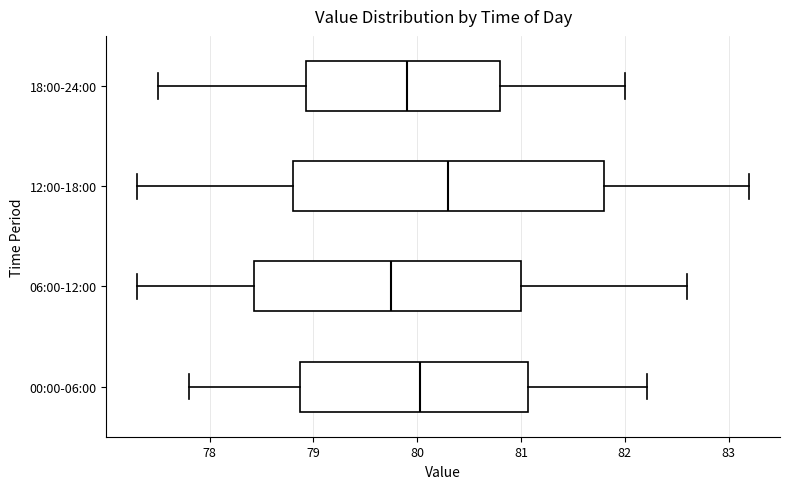

Where is the left edge of the box for 00:00-06:00 on the x-axis? The values are not printed on the chart, so give them approximately, as read against the axis.

78.9